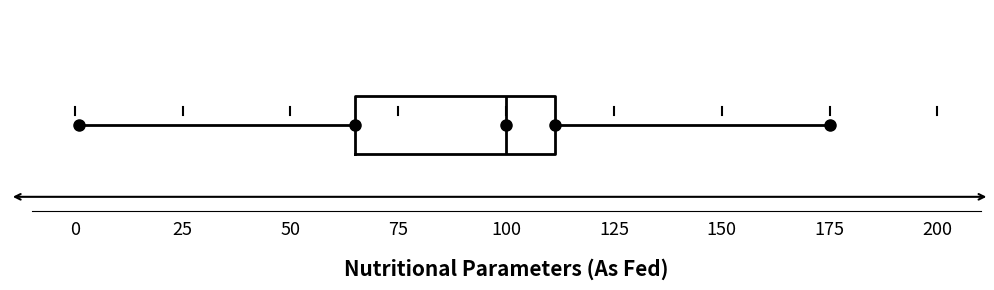

Transcribe this box plot: give where the median line is, the range the box spans, and where the two whiskers end, as read against the x-axis. The values are not printed on the chart, so give them approximately, as read against the axis.

median 100, box 65 to 110, whiskers 0 to 175